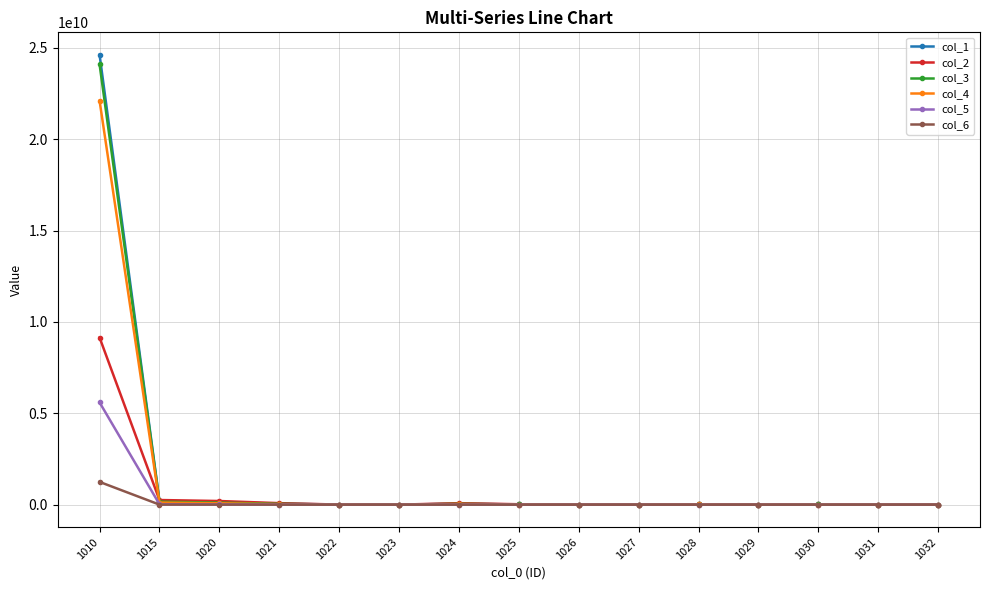

Which series has the largest range (max minus min)?

col_1